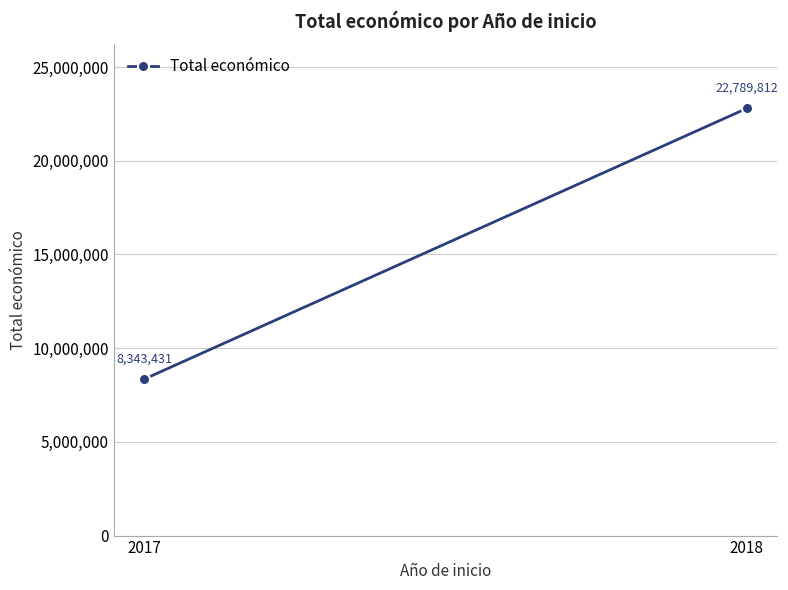

List the labels in order of value, largest first.

2018, 2017